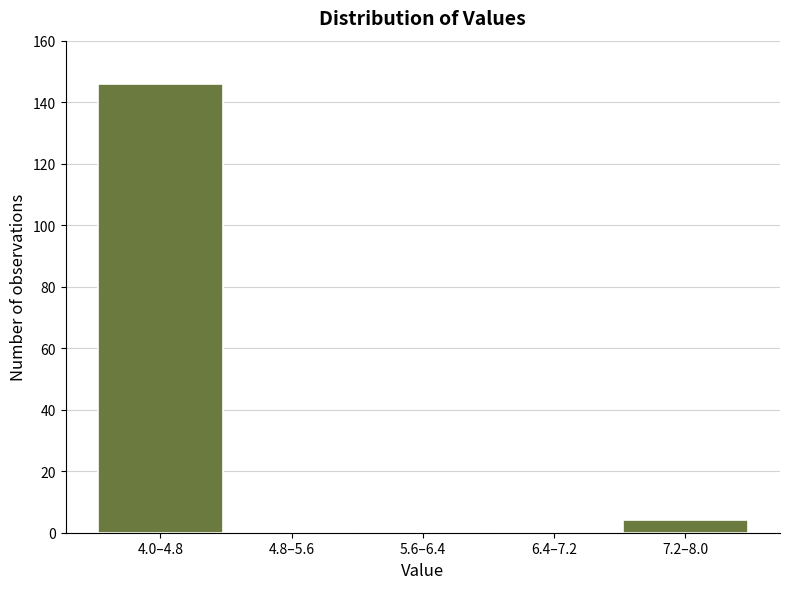

Reading left to right, list all the values displayed in this chart.

4.0–4.8=146	4.8–5.6=0	5.6–6.4=0	6.4–7.2=0	7.2–8.0=4